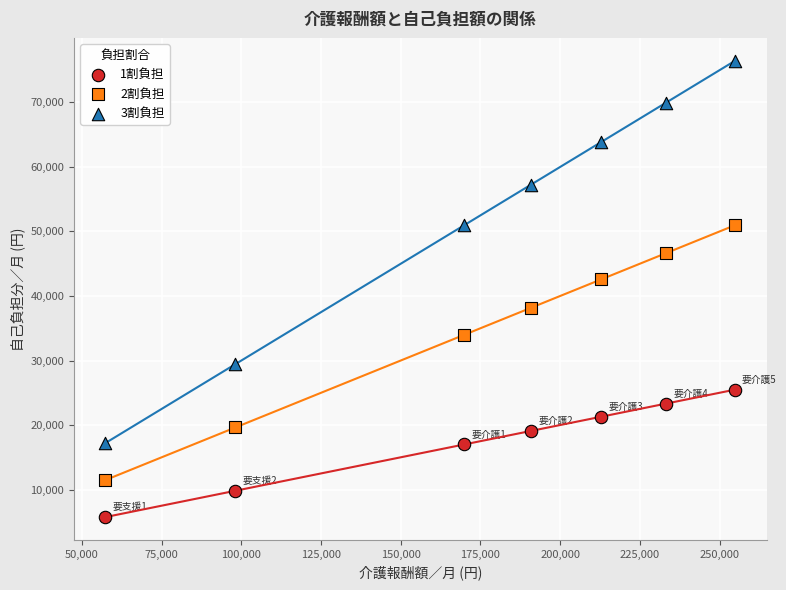

Which series reaches the minimum Y coordinate?

1割負担